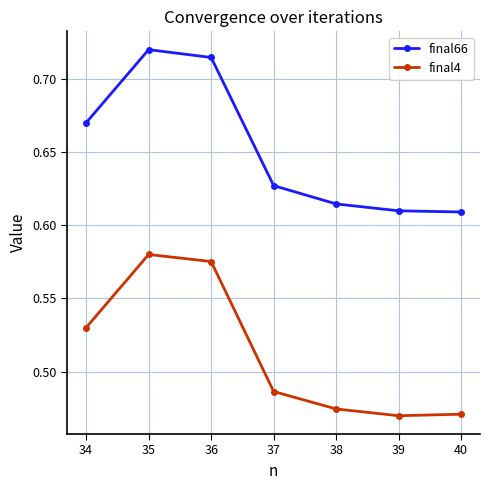

What is the sum of the final4 values at 38 and 34?

1.0